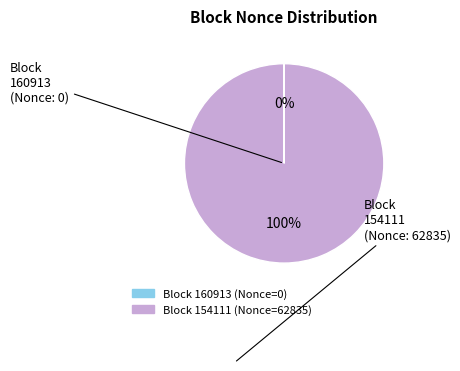

Is there any slice that represents more than half of the pie?

Yes